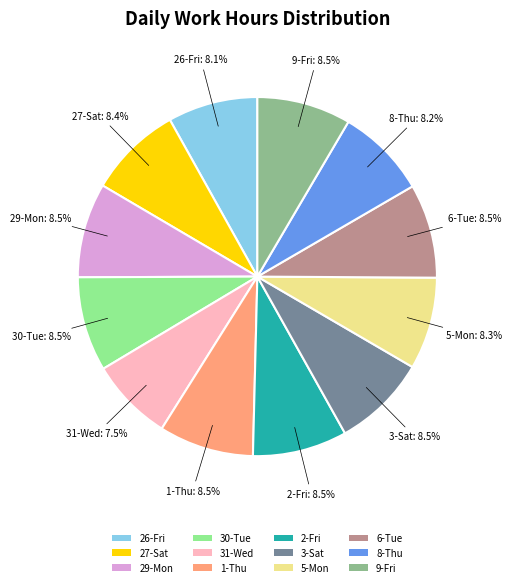

What percentage do 29-Mon and 30-Tue together represent?

17.0%